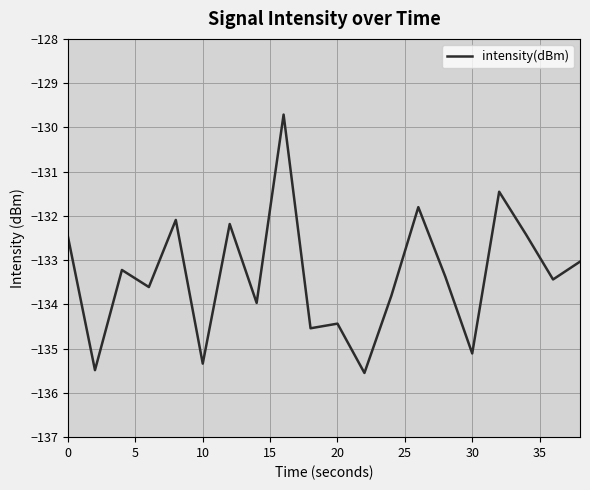

What is the difference between the maximum and minimum values?

5.8